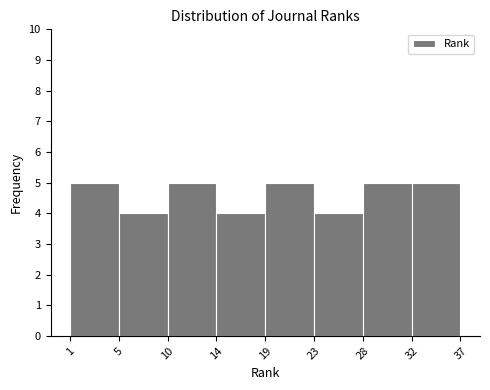

Reading right to left, extract all data points from this chart.

32=5	28=5	23=4	19=5	14=4	10=5	5=4	1=5